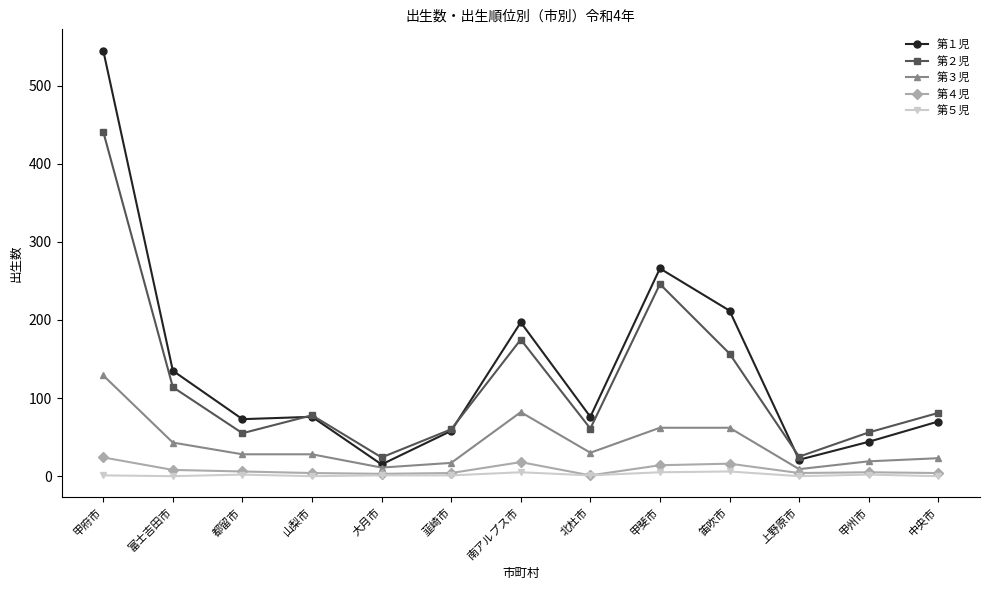

Which series has the largest total across all categories?

第１児